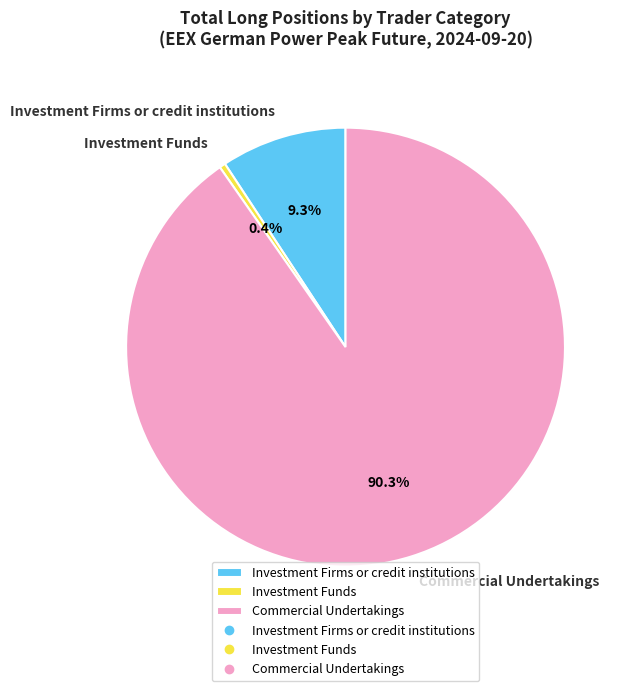

Is it true that Commercial Undertakings is 99% of the pie?

False